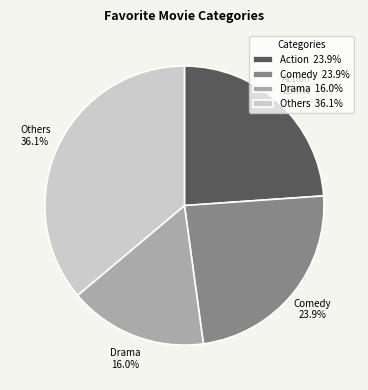

What is the ratio of the value at Action to the value at Comedy?

1.0